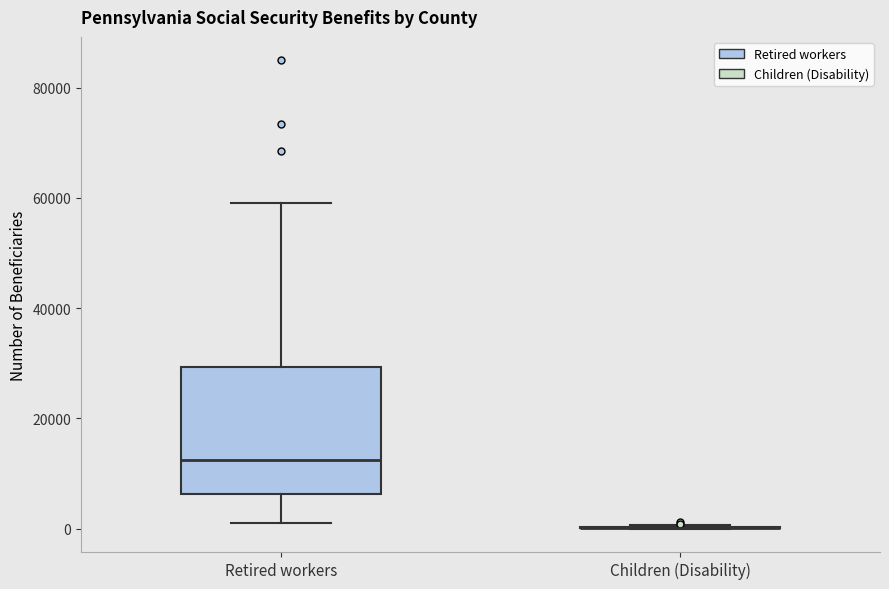

Reading left to right, transcribe this box plot: for each box, give where its median line is, the range the box spans, and where its two whiskers end, as read against the y-axis. The values are not printed on the chart, so give them approximately, as read against the axis.

Retired workers: median 12000, box 6000 to 30000, whiskers 0 to 60000
Children (Disability): box collapsed to a line at 0, whiskers 0 to 0